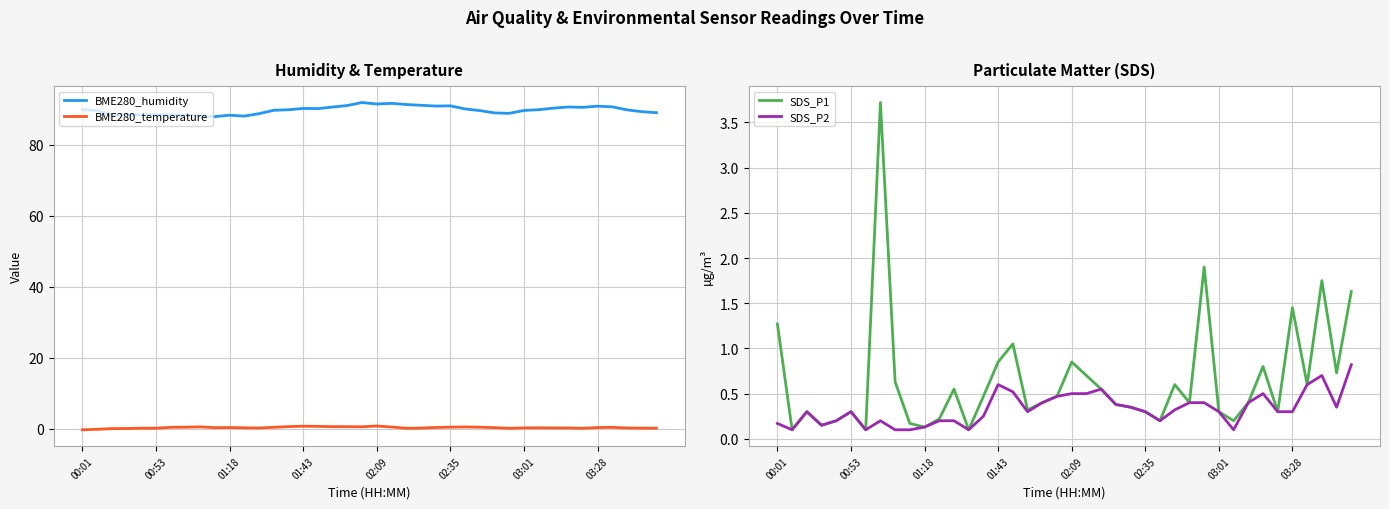

True or false: BME280_temperature and BME280_humidity cross at least once.

False